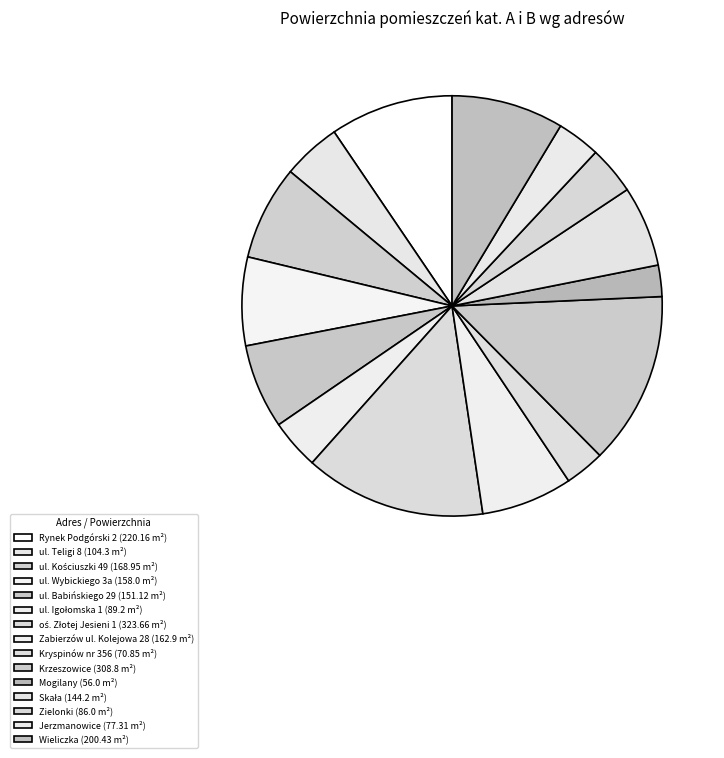

Count the number of slices in the pie.

15